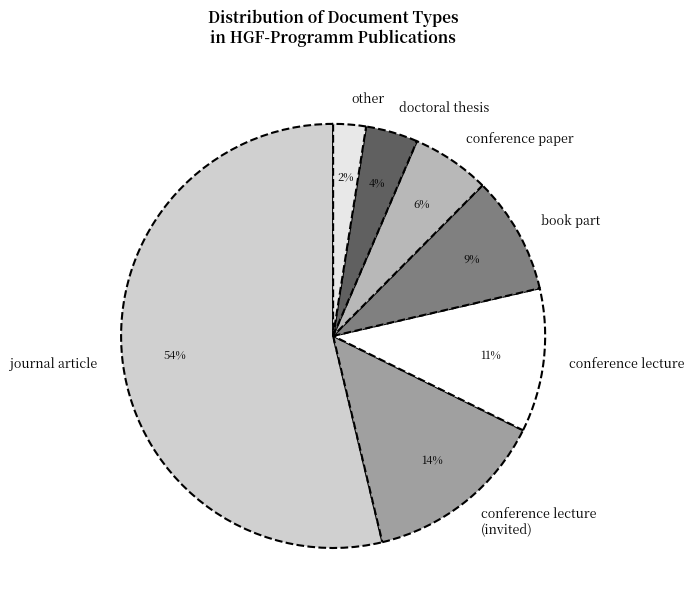

Does book part represent more than half of the total?

No